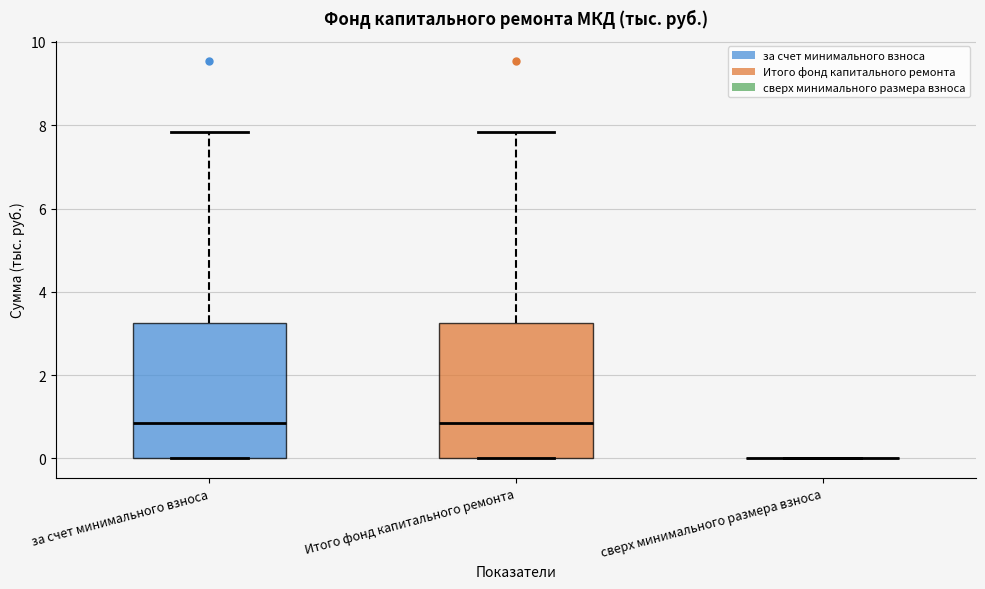

Reading left to right, read every box against the y-axis: the position of its median line, the range the box covers, and the ends of its whiskers. The values are not printed on the chart, so give them approximately, as read against the axis.

за счет минимального взноса: median 0.8, box 0.0 to 3.2, whiskers 0.0 to 7.8
Итого фонд капитального ремонта: median 0.8, box 0.0 to 3.2, whiskers 0.0 to 7.8
сверх минимального размера взноса: box collapsed to a line at 0.0, whiskers 0.0 to 0.0